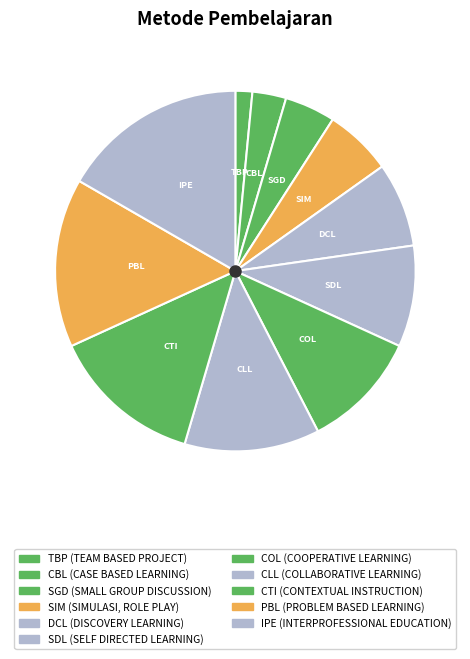

The CBL (CASE BASED LEARNING) slice represents 3% of the pie. True or false?

True